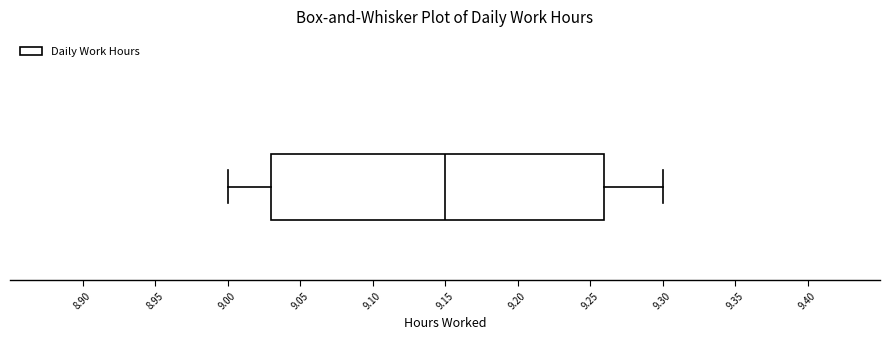

Where is the right edge of the box on the x-axis? The values are not printed on the chart, so give them approximately, as read against the axis.

9.26